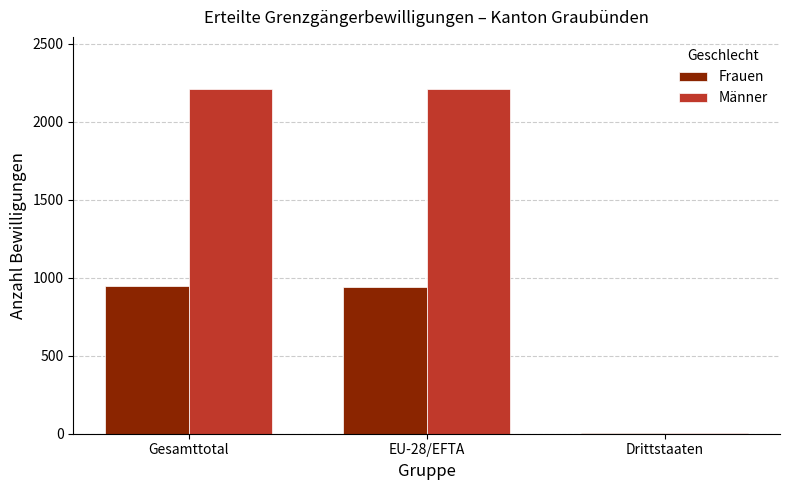

What is the highest value of the Frauen series?

947